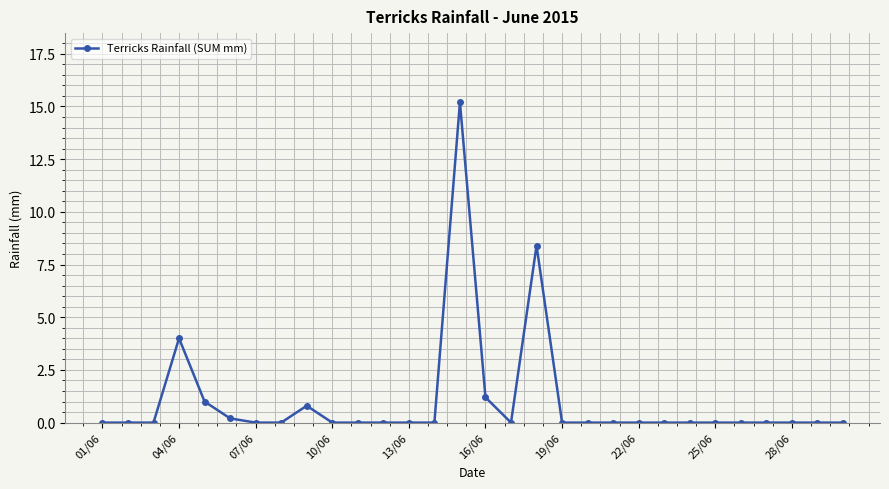

Reading right to left, transcribe all the data shown in this chart.

0.0	0.0	0.0	0.0	0.0	0.0	0.0	0.0	0.0	0.0	0.0	0.0	8.4	0.0	1.2	15.2	0.0	0.0	0.0	0.0	0.0	0.8	0.0	0.0	0.2	1.0	4.0	0.0	0.0	0.0